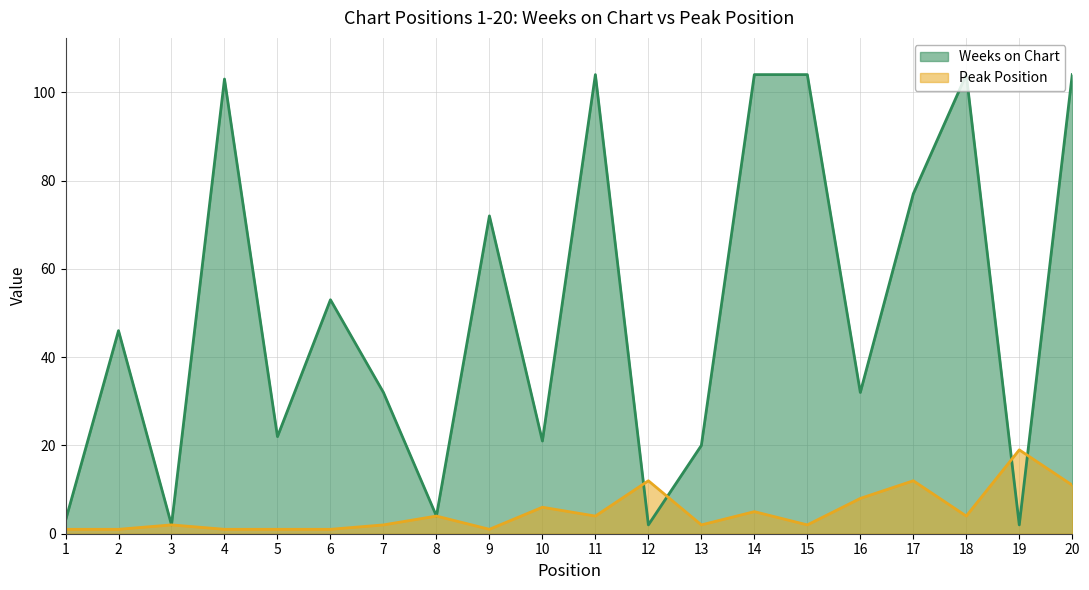

What is the difference between the maximum and second lowest values in the Peak Position series?

18